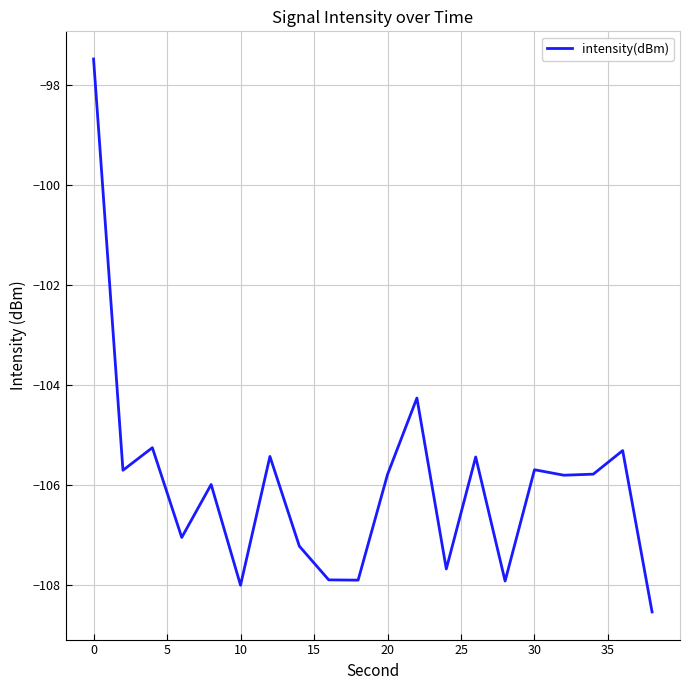

Reading left to right, transcribe all the data shown in this chart.

-97.5	-105.7	-105.3	-107.1	-106.0	-108.0	-105.4	-107.2	-107.9	-107.9	-105.8	-104.3	-107.7	-105.4	-107.9	-105.7	-105.8	-105.8	-105.3	-108.5